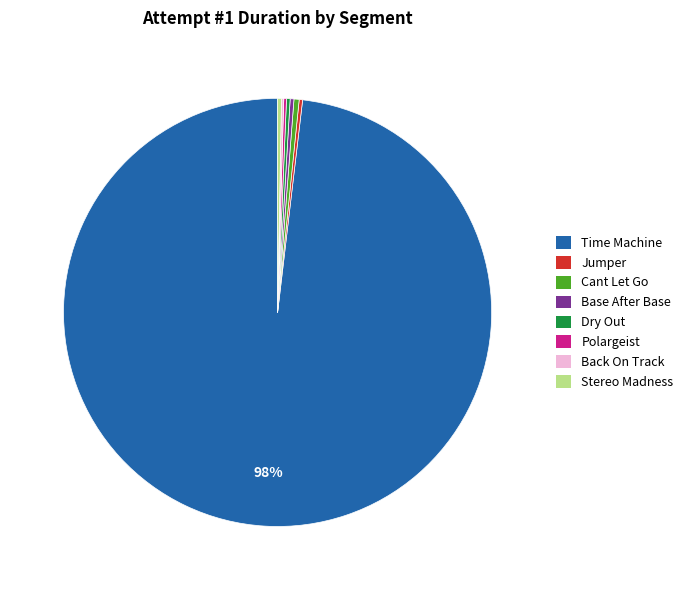

Is it true that Stereo Madness is 0% of the pie?

True